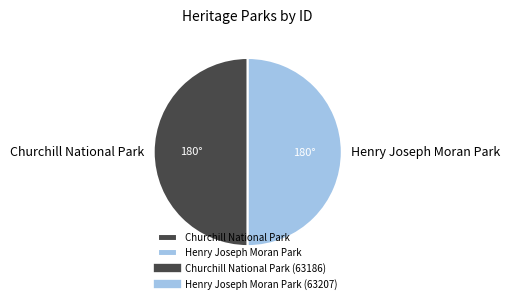

What is the ratio of the value at Henry Joseph Moran Park to the value at Churchill National Park?

1.0